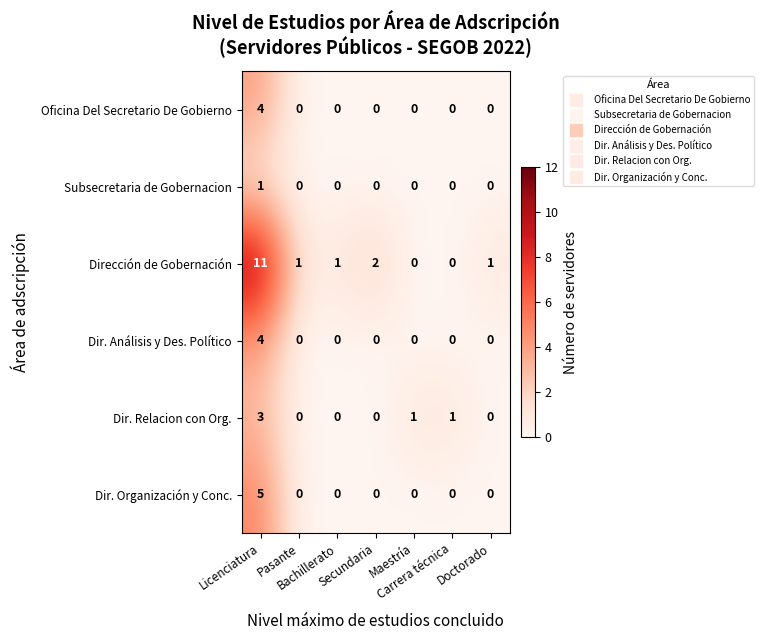

Count the number of categories in the chart.

7